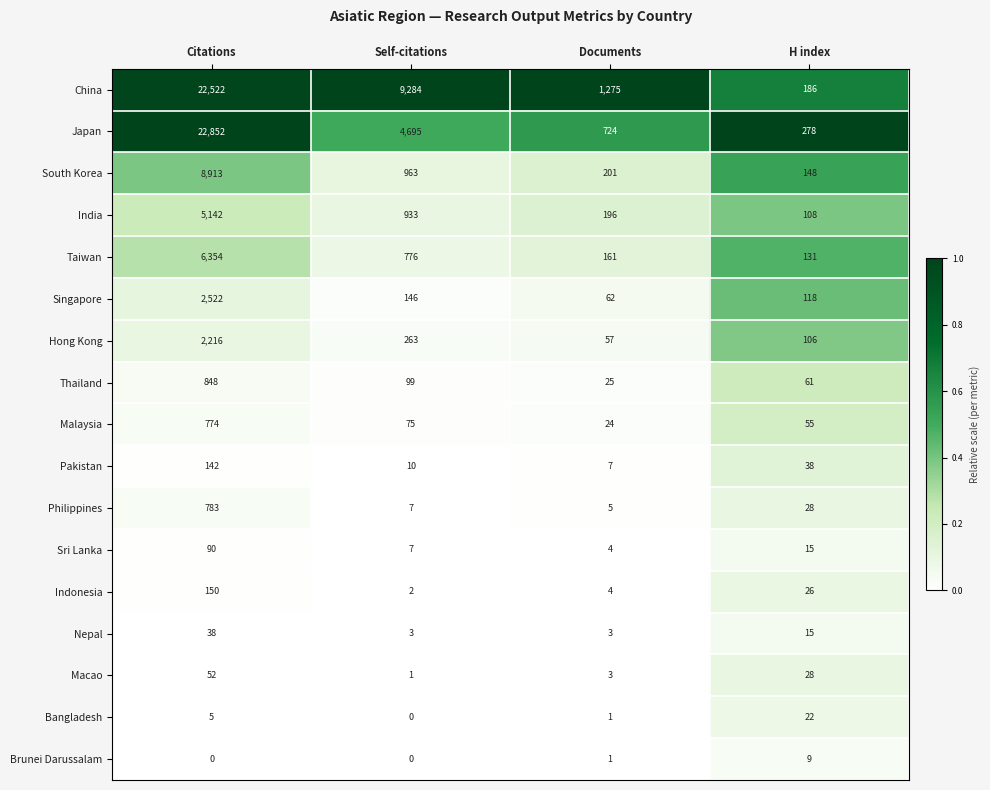

Count the number of data series in this chart.

17